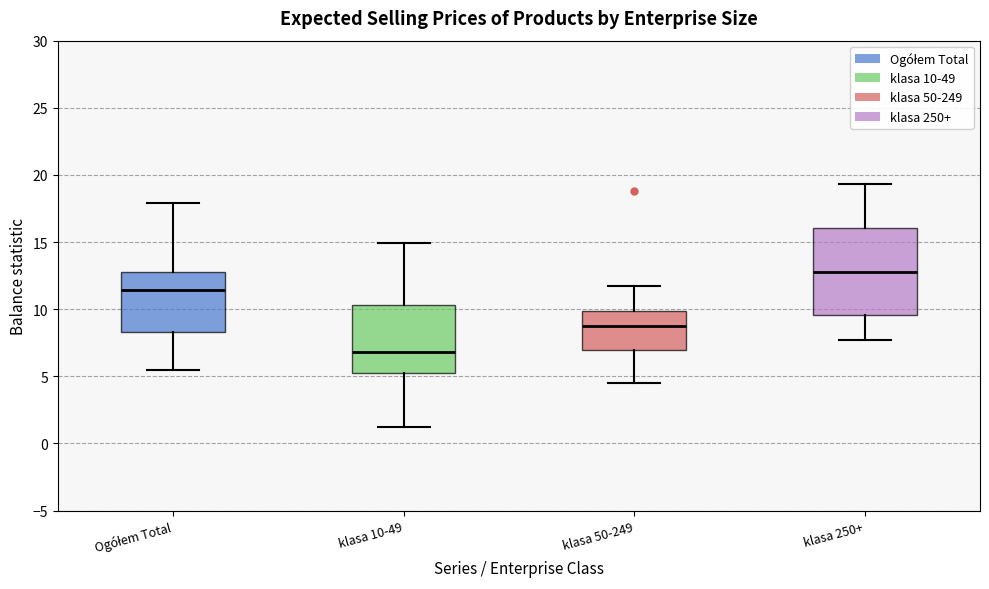

Reading left to right, read every box against the y-axis: the position of its median line, the range the box covers, and the ends of its whiskers. The values are not printed on the chart, so give them approximately, as read against the axis.

Ogółem Total: median 11.5, box 8.5 to 13.0, whiskers 5.5 to 18.0
klasa 10-49: median 7.0, box 5.5 to 10.5, whiskers 1.0 to 15.0
klasa 50-249: median 9.0, box 7.0 to 10.0, whiskers 4.5 to 11.5
klasa 250+: median 13.0, box 9.5 to 16.0, whiskers 7.5 to 19.5